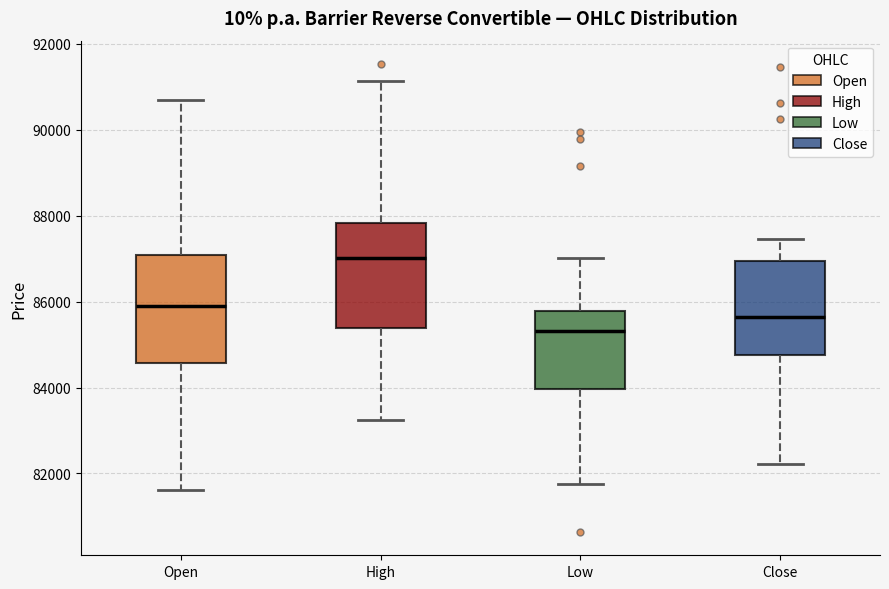

Where does the upper whisker of the box for Open end on the y-axis? The values are not printed on the chart, so give them approximately, as read against the axis.

90600